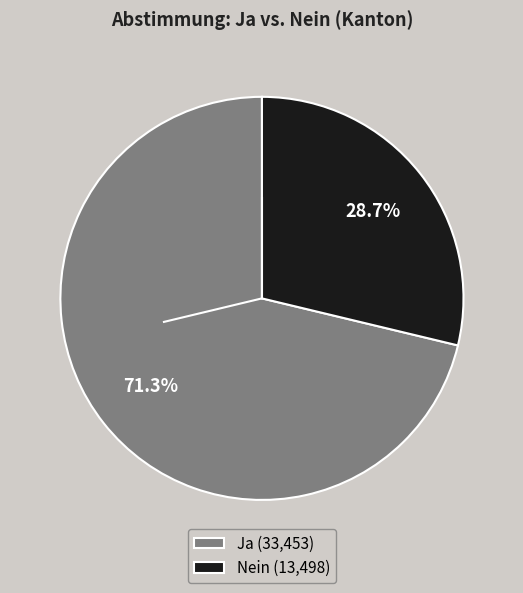

Approximately how many times larger is the value at Ja (33,453) compared to Nein (13,498)?

2.5